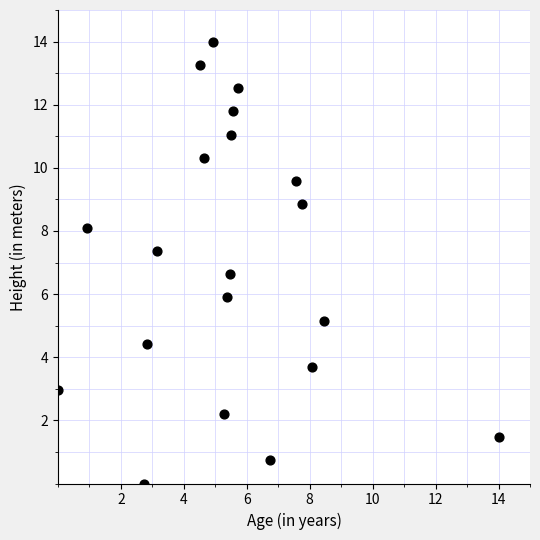

What is the range of Y values (max minus min)?

14.0